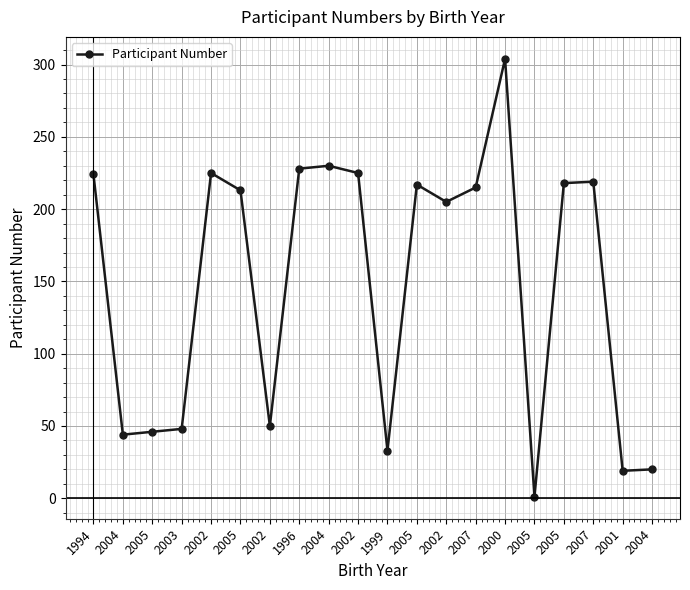

Count the number of categories in the chart.

20